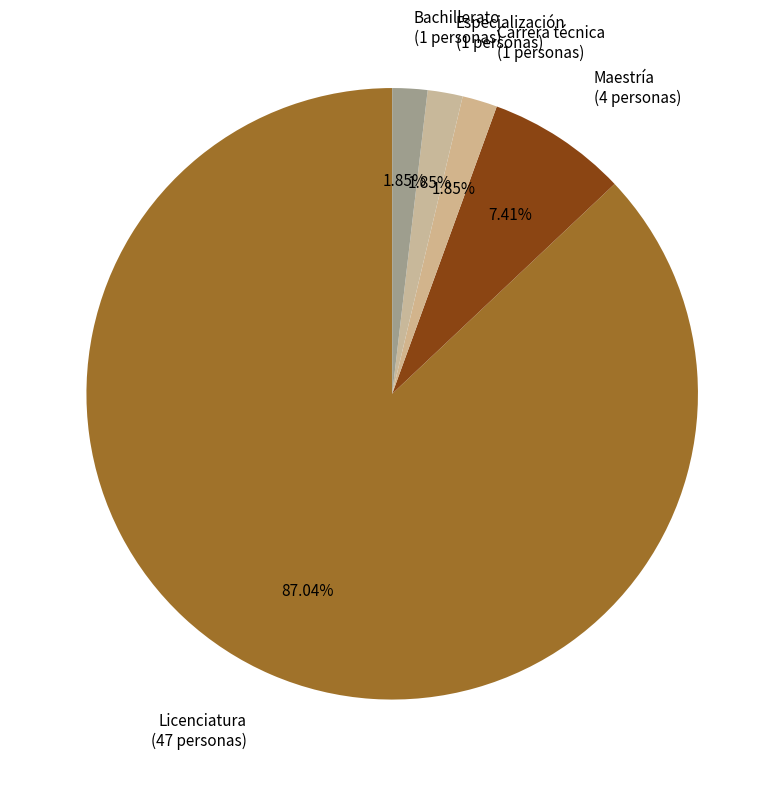

What is the largest slice in the pie chart?

Licenciatura